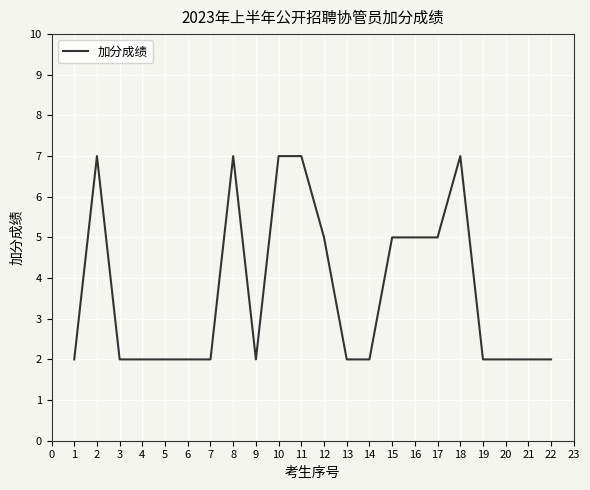

Is it true that the value at 9 is 2?

True